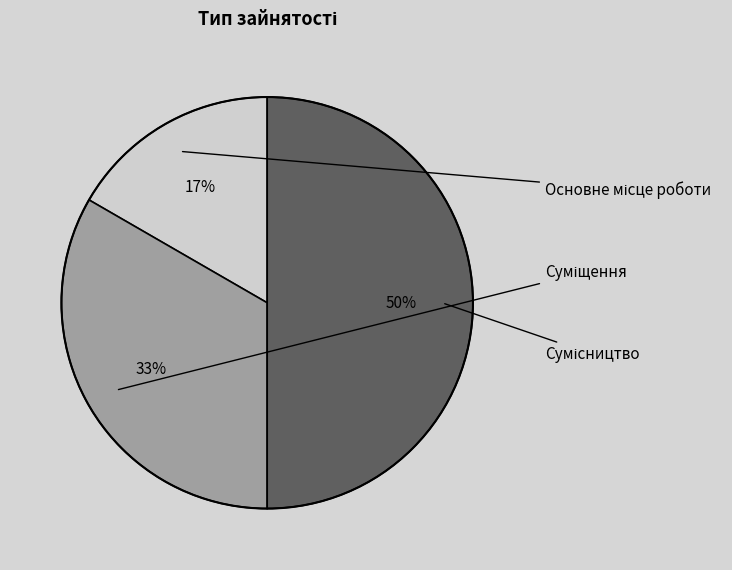

To the nearest percent, what is the difference between the largest and smallest slice percentages?

33%